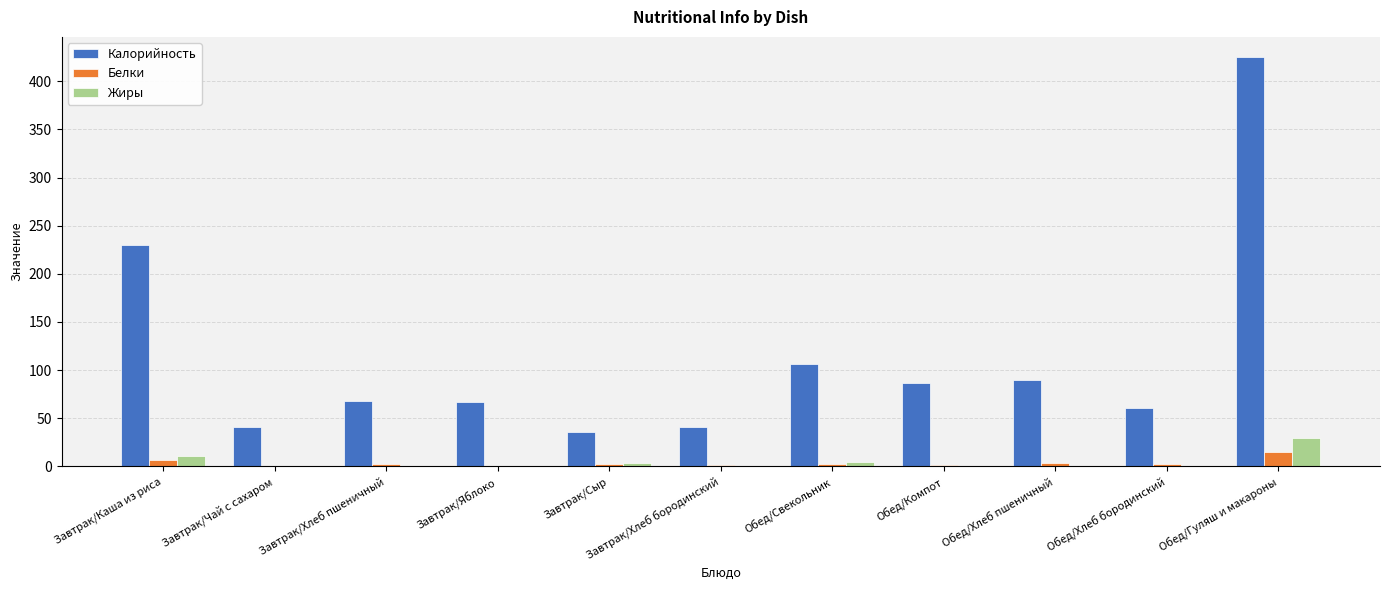

The Калорийность series shows 29.4 at Обед/Компот. True or false?

False